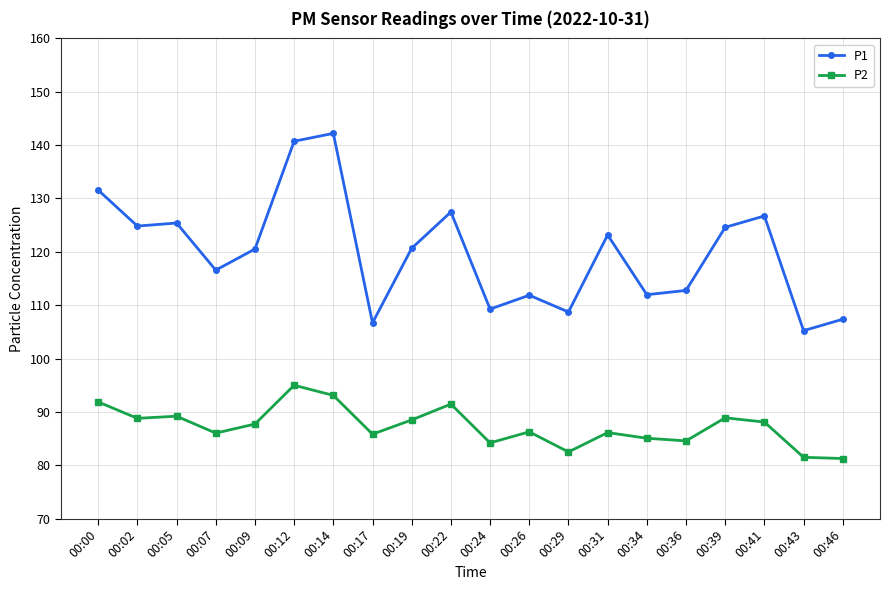

What is the spread (max minus min) of values at 00:22?

36.0